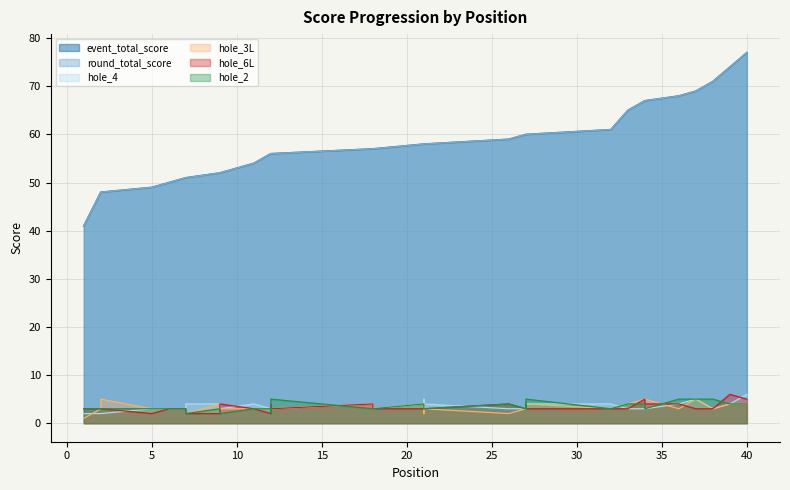

Which series has the largest total across all categories?

event_total_score